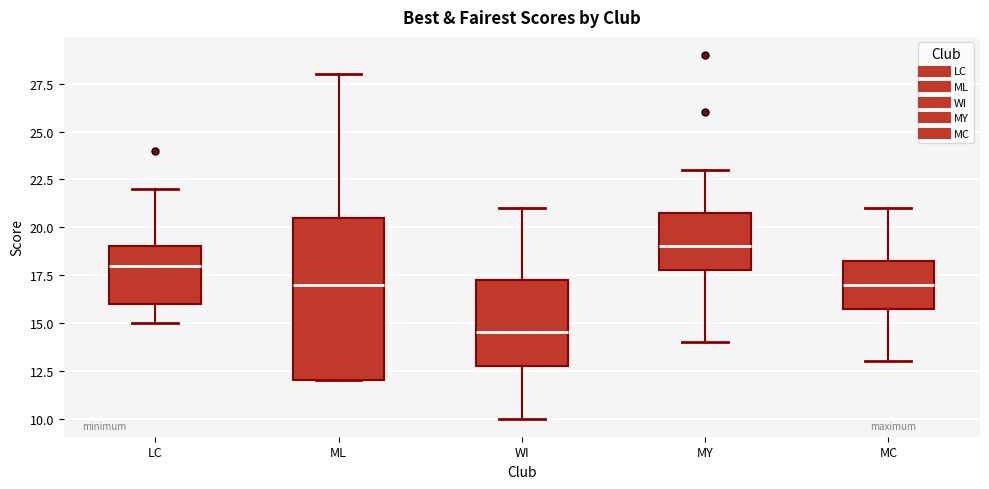

Comparing the boxes themselves (not the whiskers), which one is the tallest?

ML